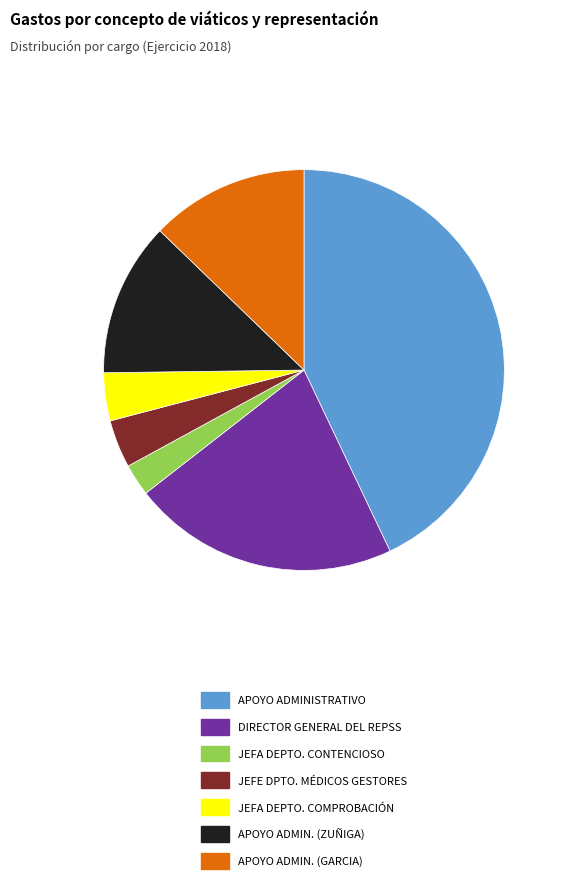

What is the ratio of the value at DIRECTOR GENERAL DEL REPSS to the value at APOYO ADMIN. (ZUÑIGA)?

1.7